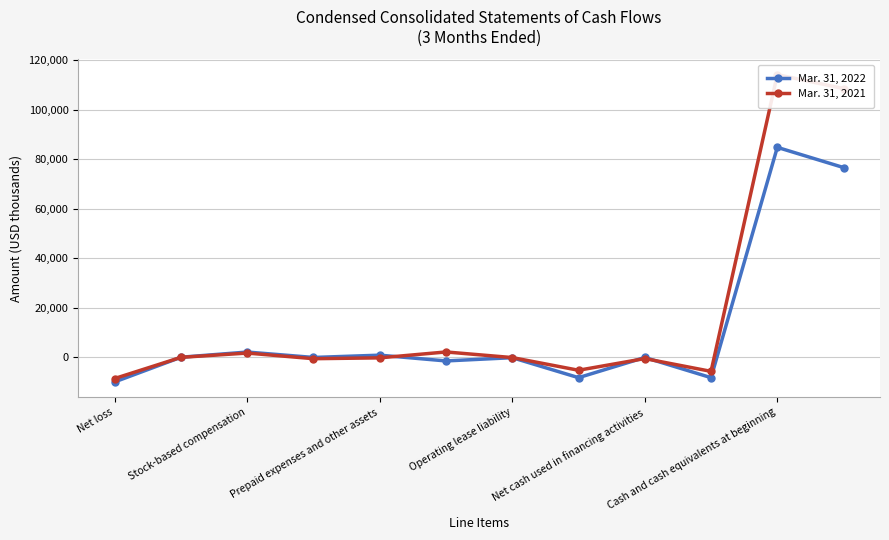

The Mar. 31, 2021 series shows -32 at Operating lease liability. True or false?

False